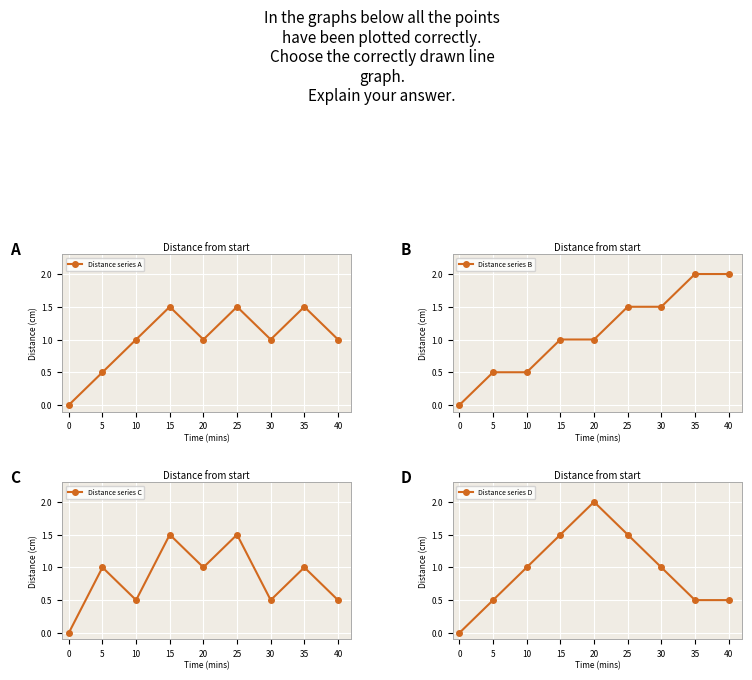

How many distinct data groups are displayed?

4